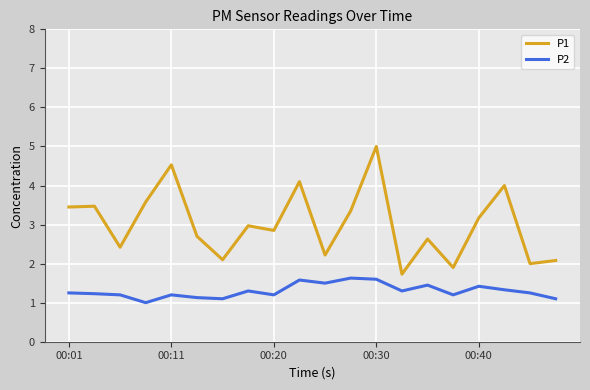

List the series in order of their peak value, highest first.

P1, P2